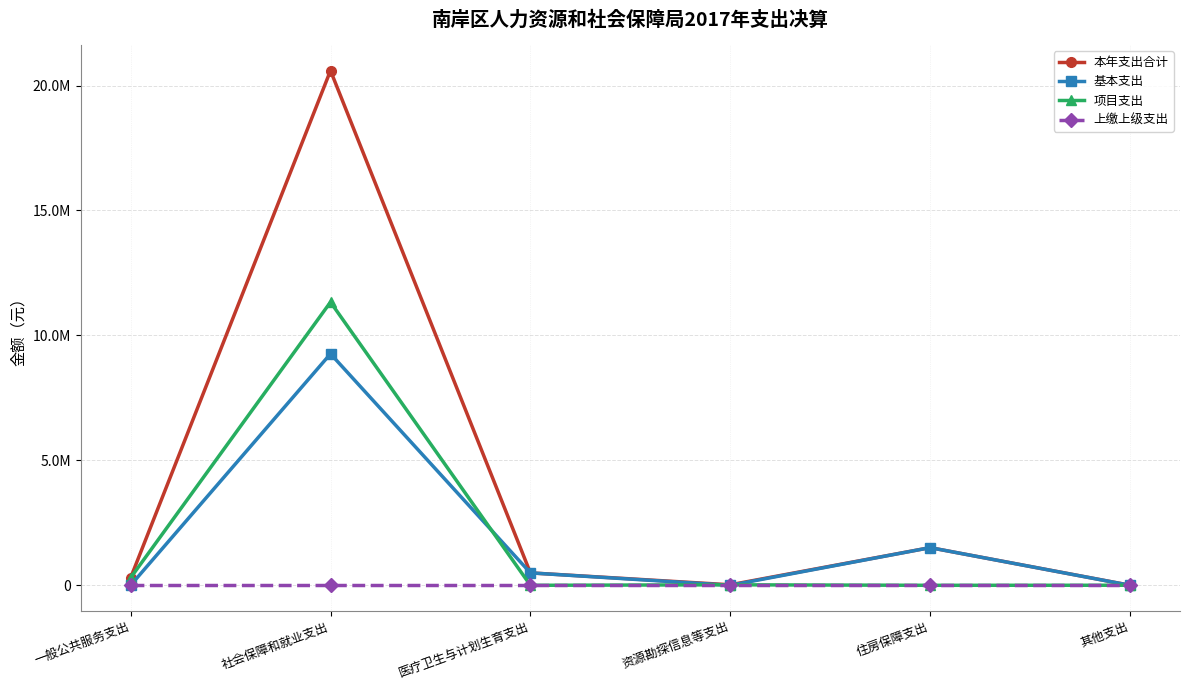

What are all the series names shown in the legend?

本年支出合计, 基本支出, 项目支出, 上缴上级支出